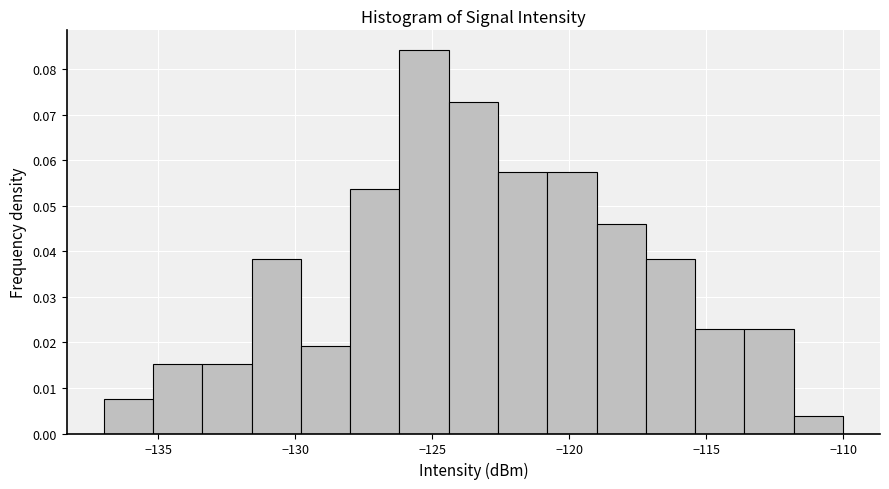

Around what value on the x-axis is the tallest bar? Give the approximate position of its centre, as read against the axis.

-125.5